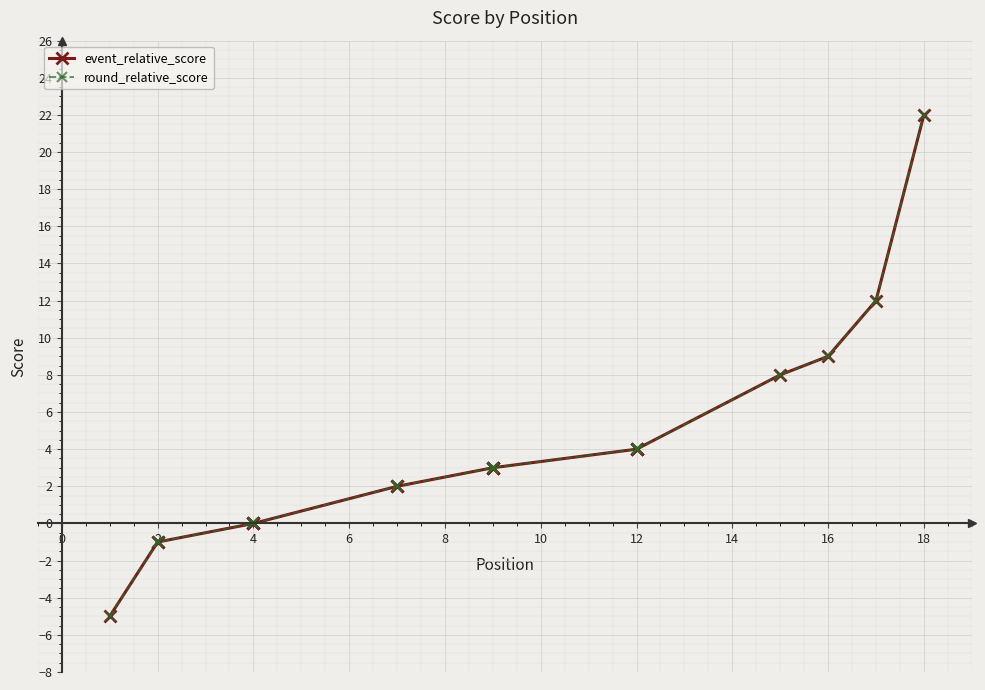

What are all the series names shown in the legend?

event_relative_score, round_relative_score